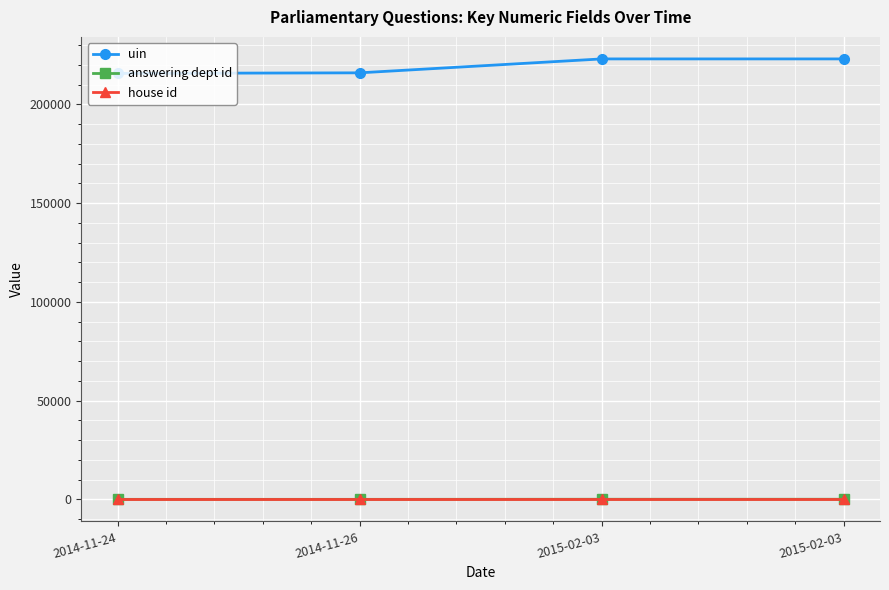

Count the number of data series in this chart.

3